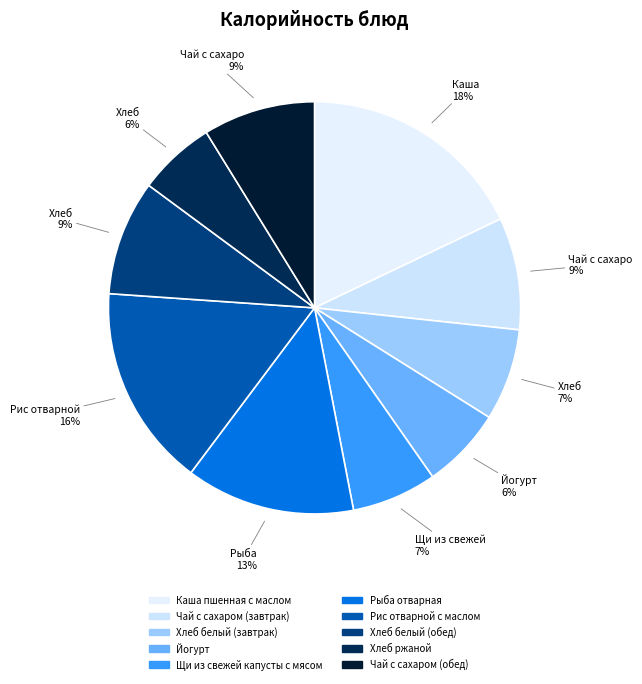

Which slice is the largest?

Каша пшенная с маслом